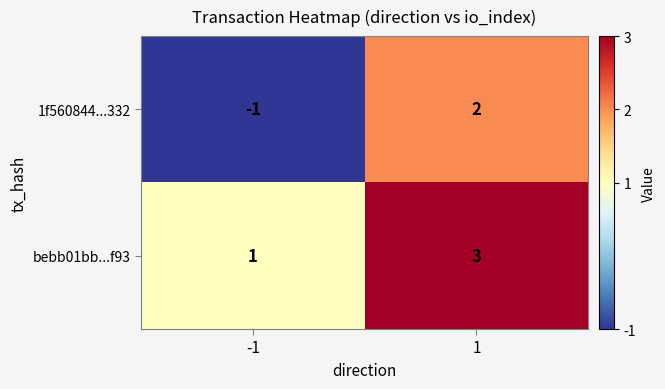

Rank the series by their maximum value, from highest to lowest.

bebb01bb...f93, 1f560844...332